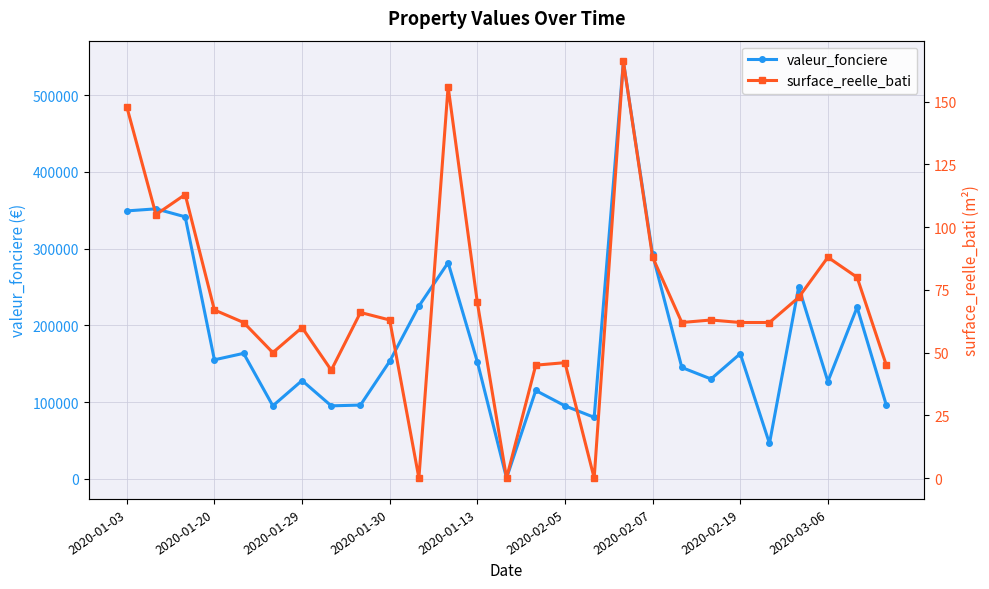

What is the maximum value for valeur_fonciere?

543872